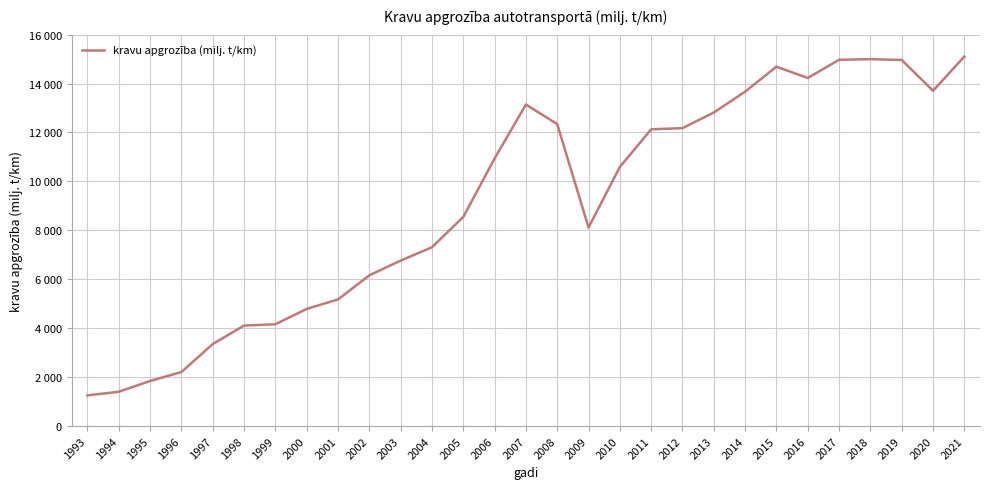

Rank the categories by value from lowest to highest.

1993, 1994, 1995, 1996, 1997, 1998, 1999, 2000, 2001, 2002, 2003, 2004, 2009, 2005, 2010, 2006, 2011, 2012, 2008, 2013, 2007, 2014, 2020, 2016, 2015, 2019, 2017, 2018, 2021